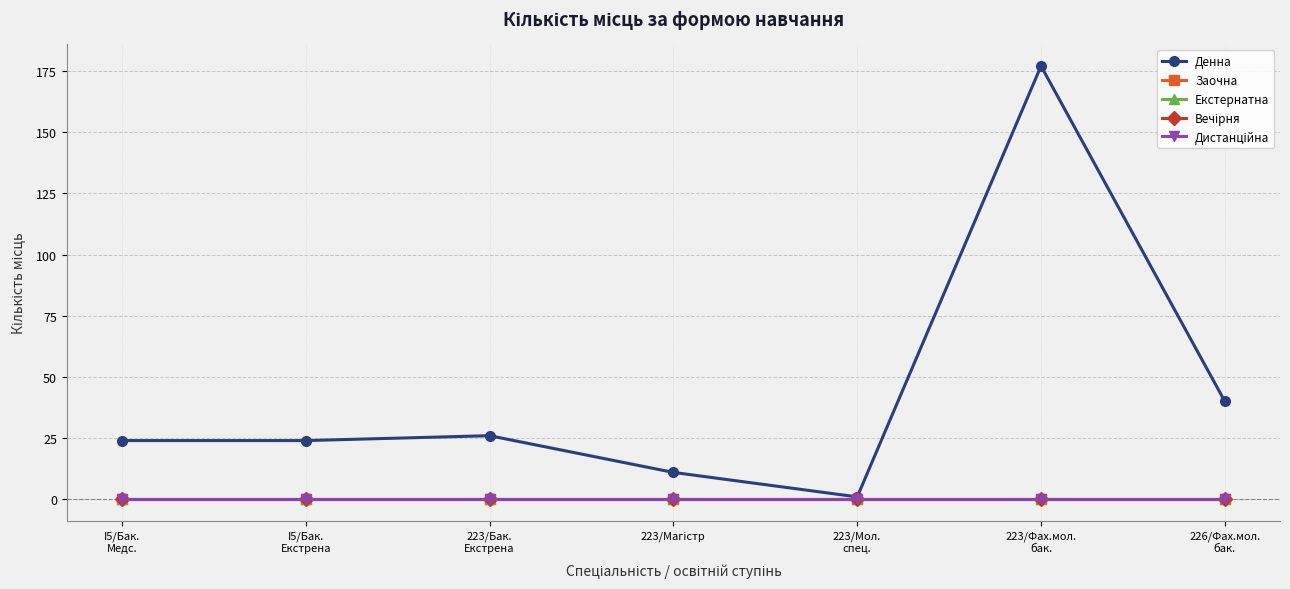

Which series has the widest spread of values?

Денна